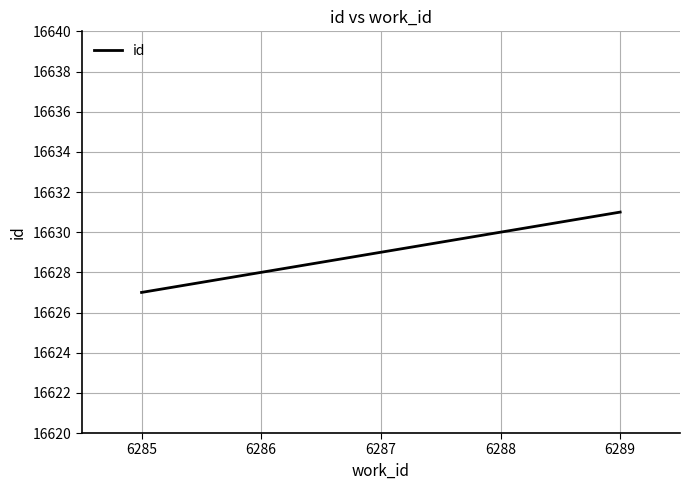

What is the difference between the maximum and minimum values?

4.0